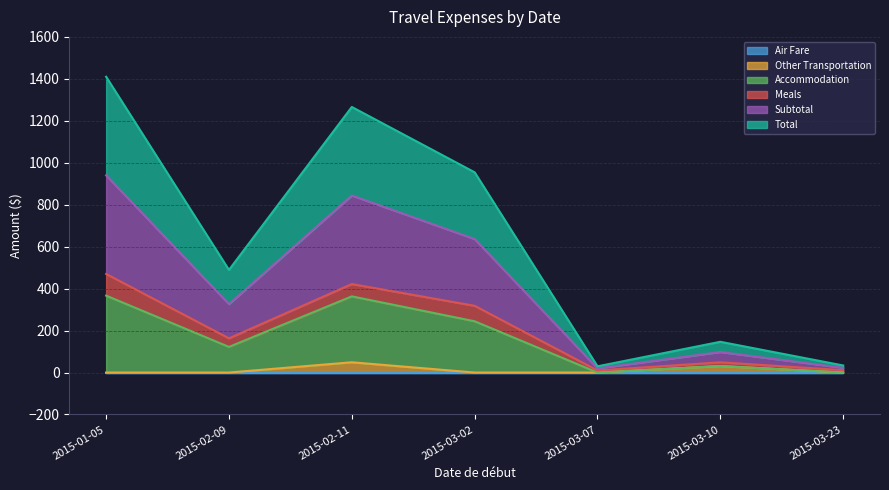

How many data points in Subtotal are less than 163?

3